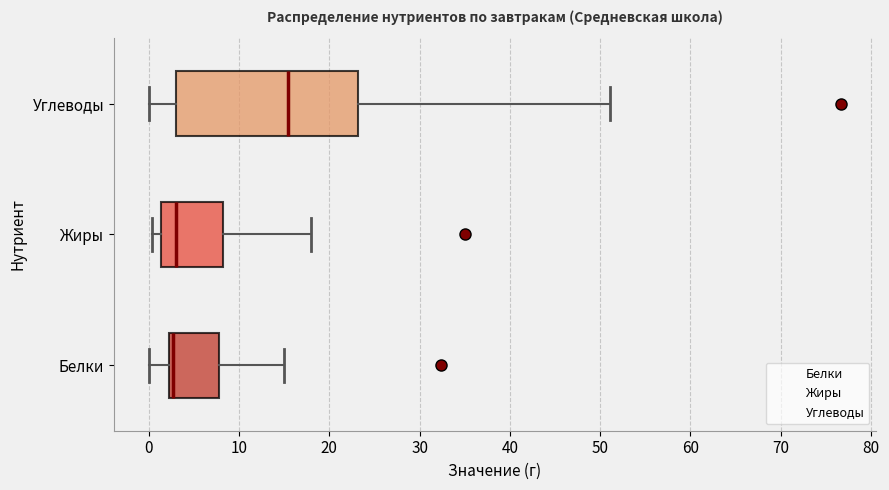

Which box is the widest, from its left edge to its right edge?

Углеводы